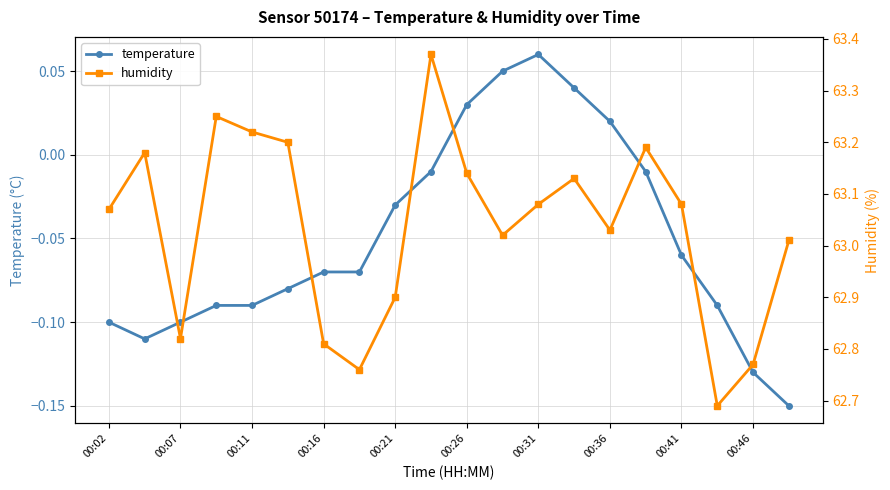

Which category has the highest value in the temperature series?

00:31